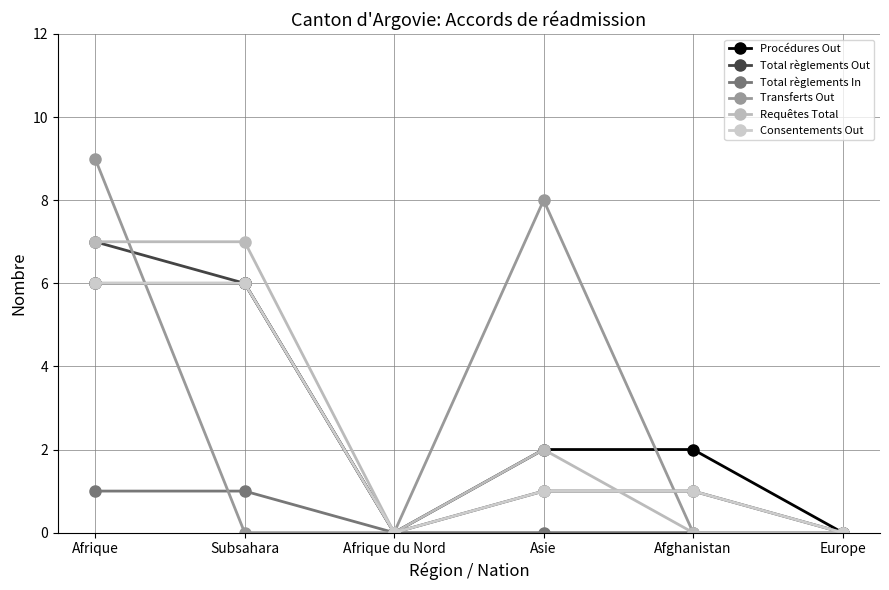

Rank the series by their maximum value, from highest to lowest.

Transferts Out, Total règlements Out, Requêtes Total, Procédures Out, Consentements Out, Total règlements In